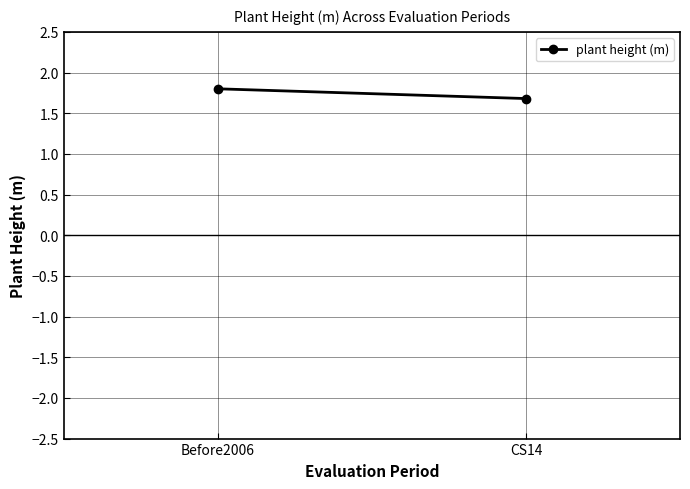

What is the average value?

1.7